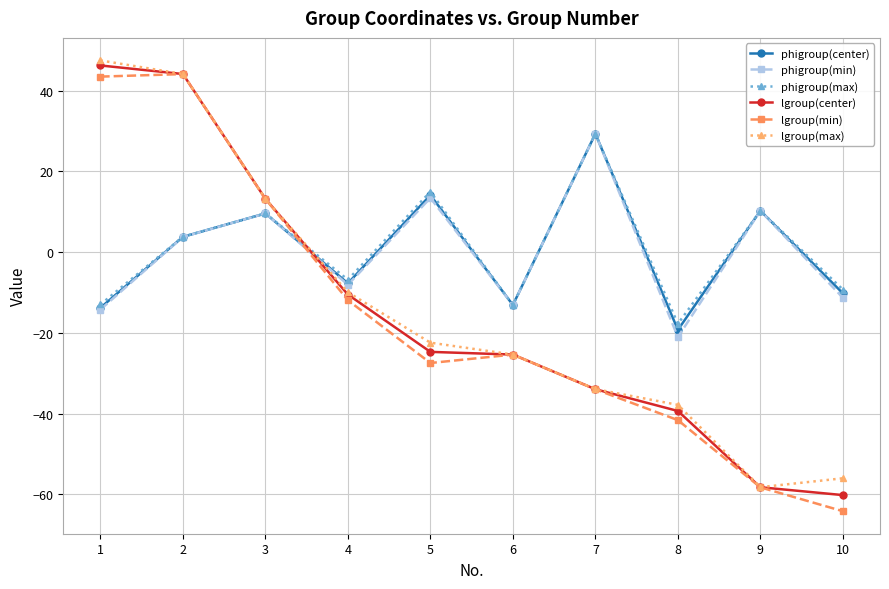

At which category does phigroup(min) reach its first local peak?

3